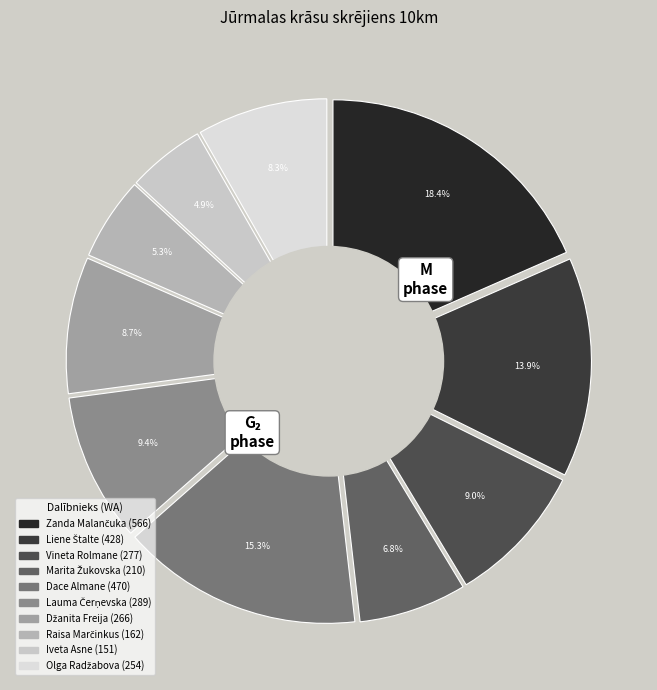

The Olga Radžabova slice represents 8% of the pie. True or false?

True